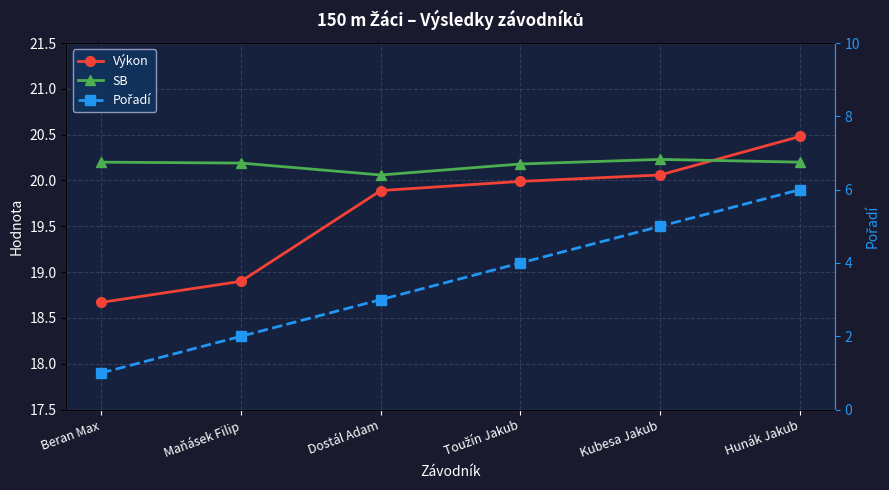

What are all the series names shown in the legend?

Výkon, SB, Pořadí